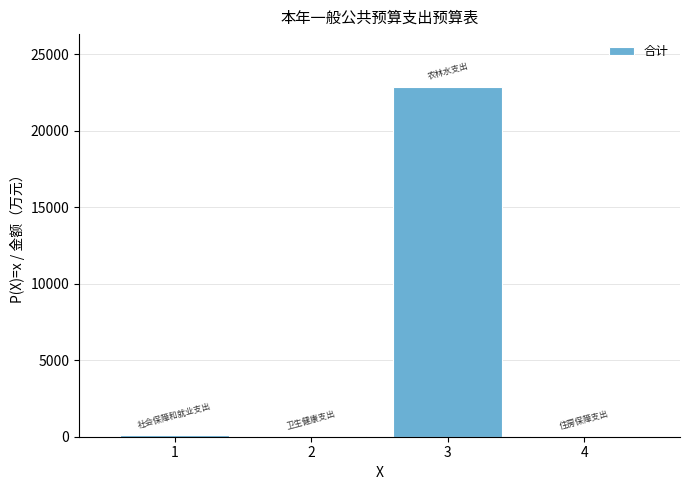

What is the maximum value shown in the chart?

22878.2